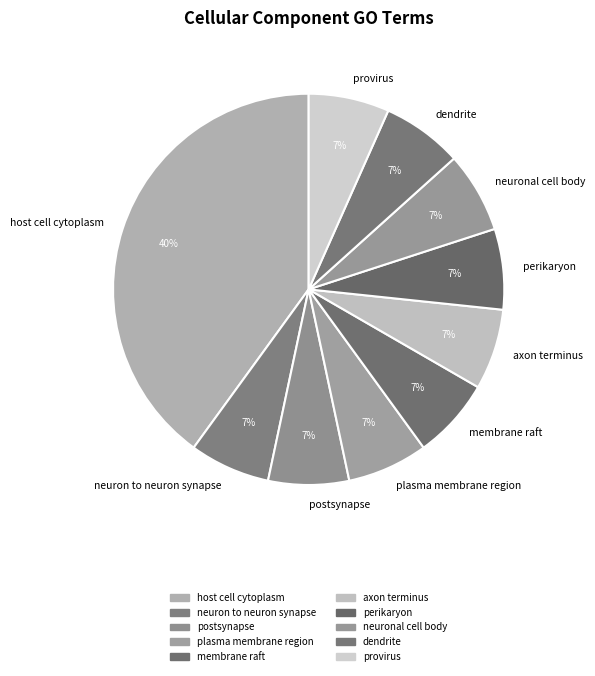

Combined, do axon terminus and postsynapse account for over 50%?

No